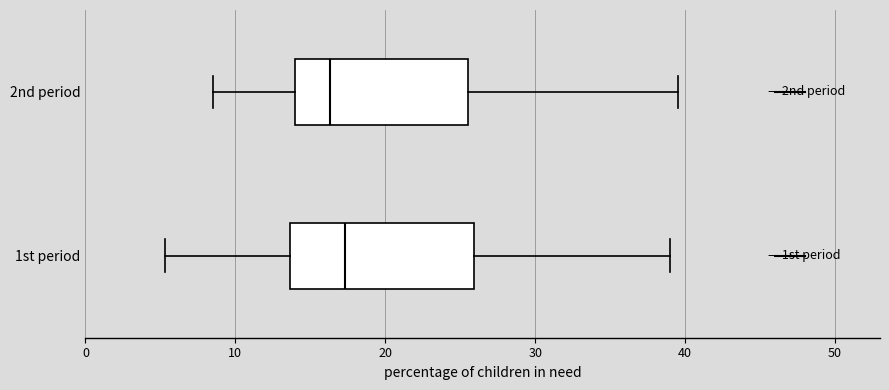

Which box's median line is the furthest to the right?

1st period